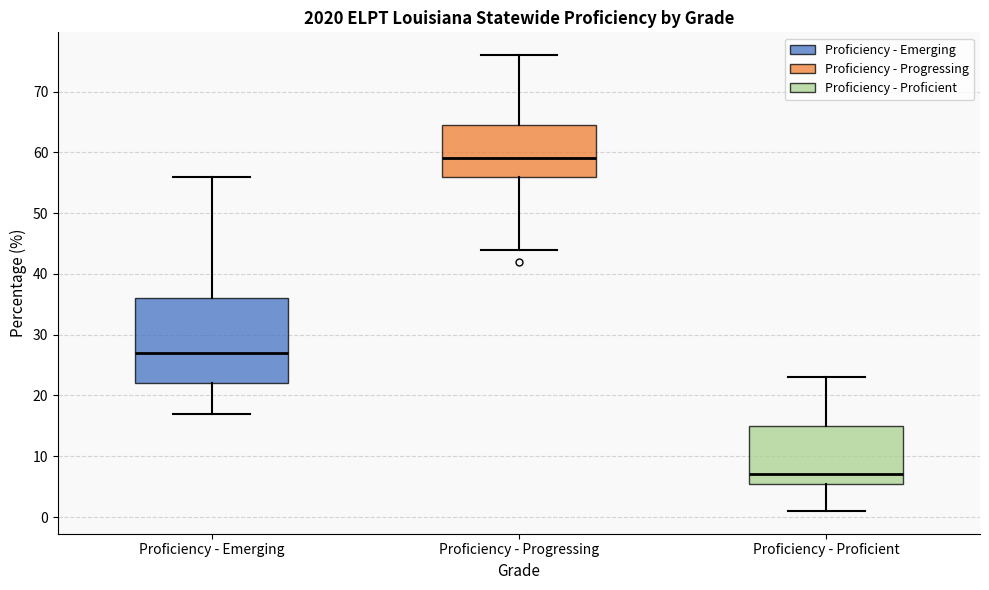

Which box is the tallest, from its lower edge to its upper edge?

Proficiency - Emerging